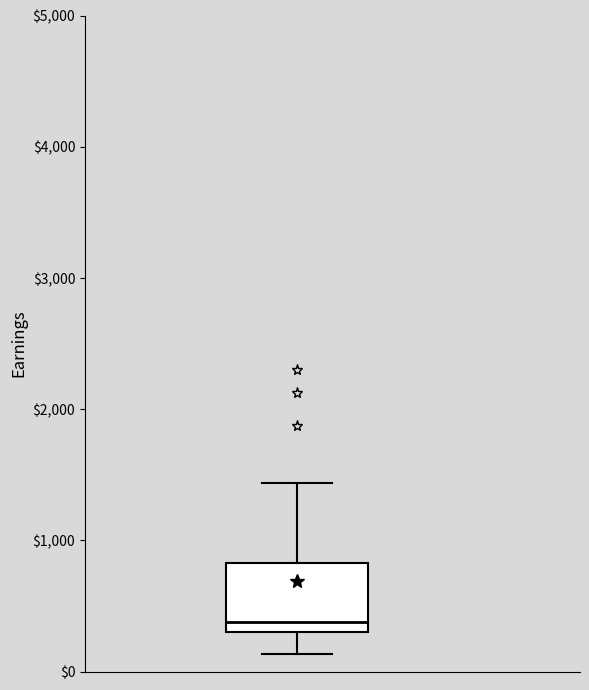

Transcribe this box plot: give where the median line is, the range the box spans, and where the two whiskers end, as read against the y-axis. The values are not printed on the chart, so give them approximately, as read against the axis.

median 400, box 300 to 800, whiskers 100 to 1400